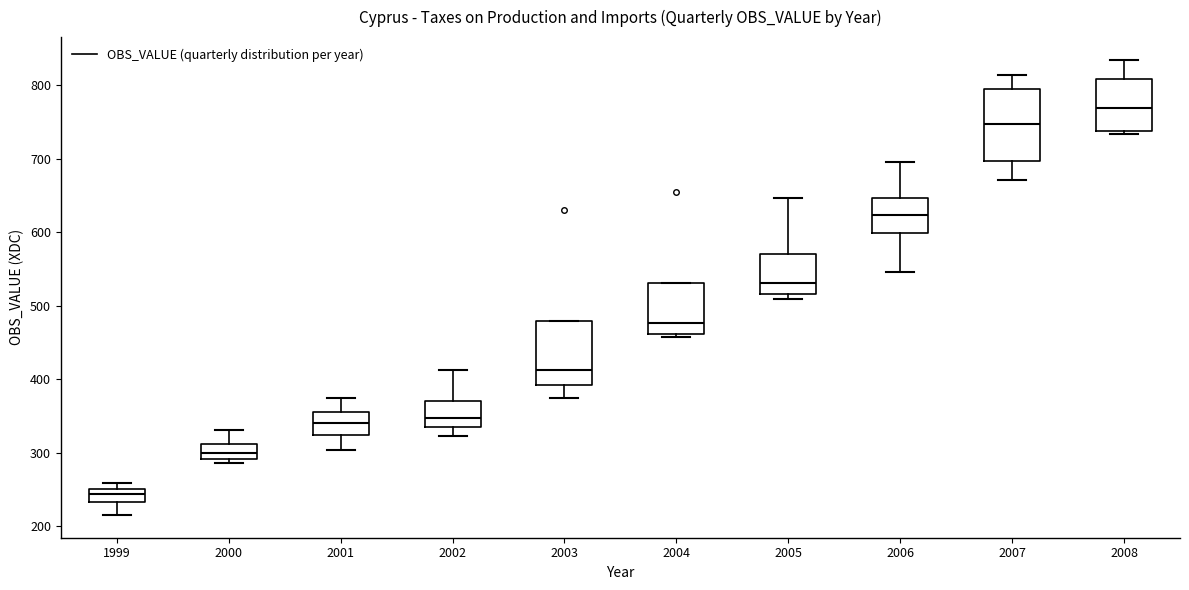

Where does the median line of the box at x = 2003 sit on the y-axis? The values are not printed on the chart, so give them approximately, as read against the axis.

410